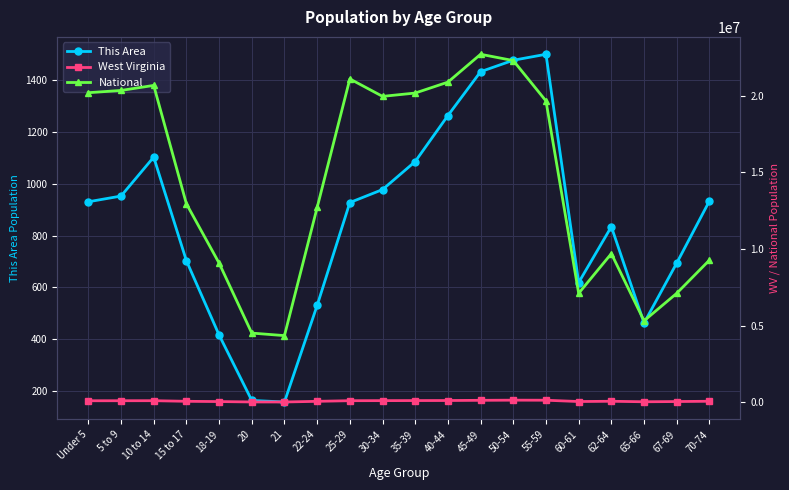

At which label is West Virginia closest to 83768?

70-74